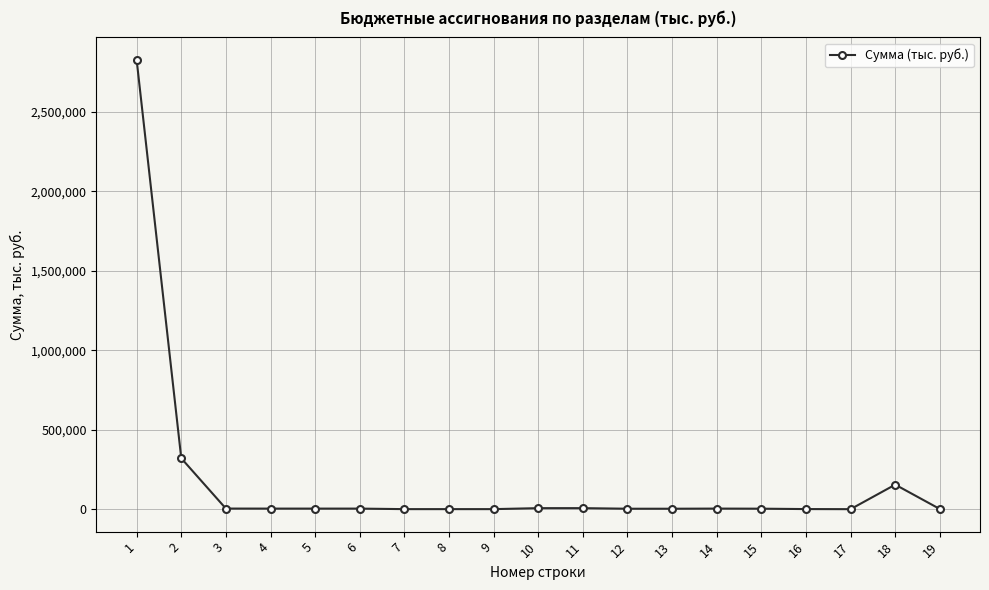

The value at 2 is 320274.1. True or false?

True